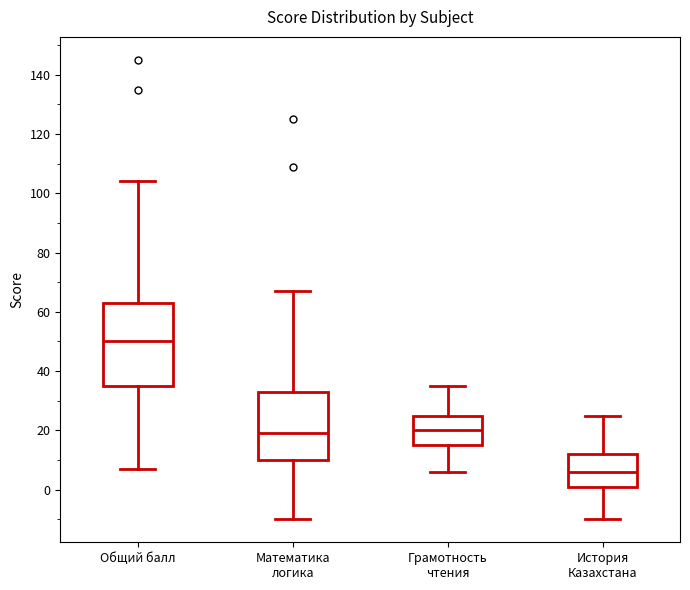

Reading left to right, read every box against the y-axis: the position of its median line, the range the box covers, and the ends of its whiskers. The values are not printed on the chart, so give them approximately, as read against the axis.

Общий балл: median 50, box 36 to 64, whiskers 8 to 104
Математика логика: median 20, box 10 to 34, whiskers -10 to 68
Грамотность чтения: median 20, box 16 to 26, whiskers 6 to 36
История Казахстана: median 6, box 2 to 12, whiskers -10 to 26